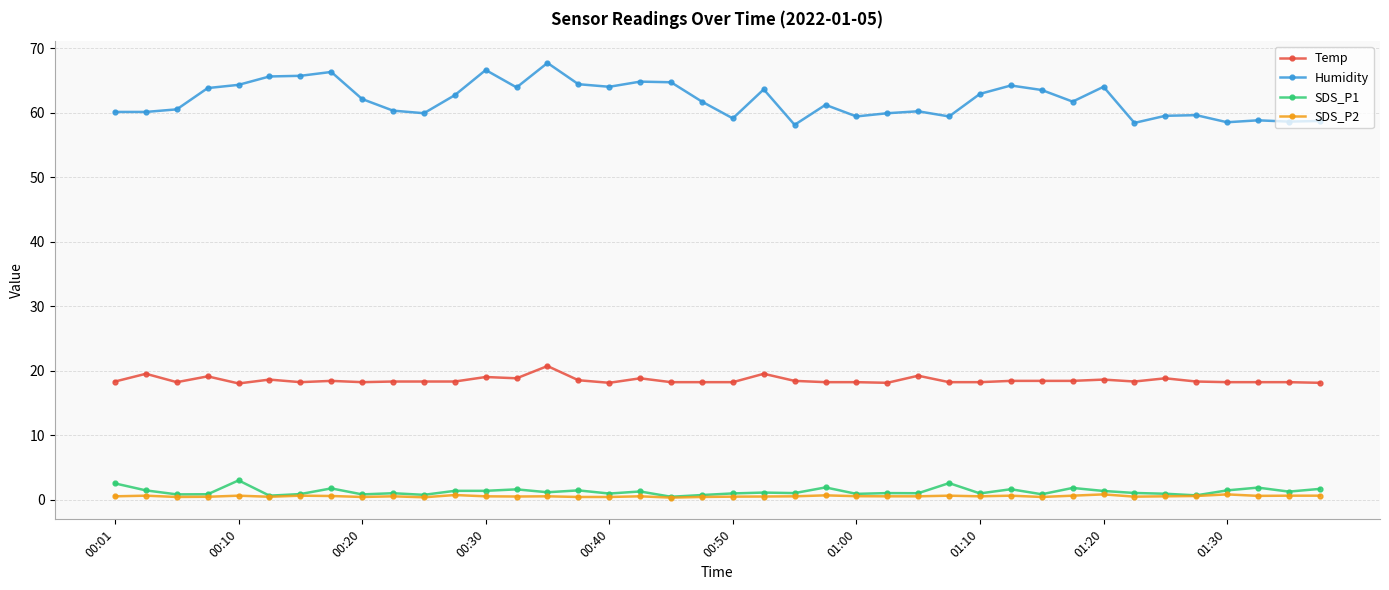

What are all the series names shown in the legend?

Temp, Humidity, SDS_P1, SDS_P2